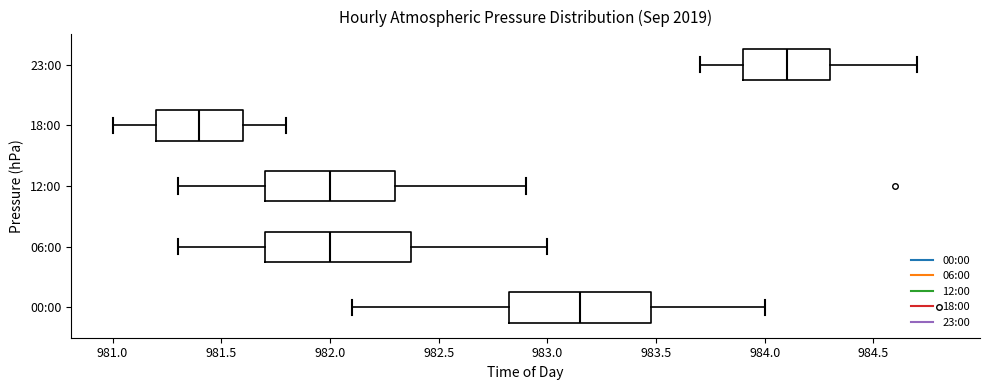

Where does the left whisker of the box for 18:00 end on the x-axis? The values are not printed on the chart, so give them approximately, as read against the axis.

981.00